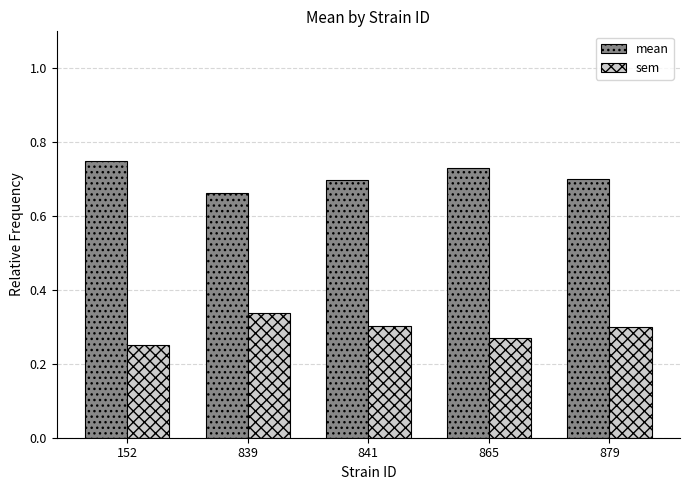

How many categories are shown in the chart?

5